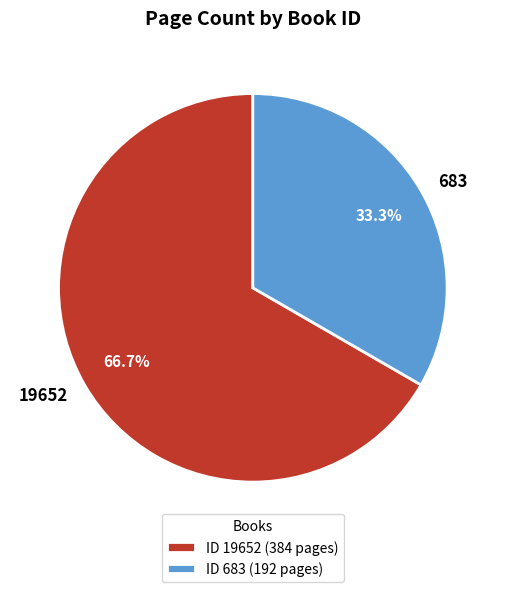

To the nearest percent, what is the combined percentage of 683 and 19652?

100%